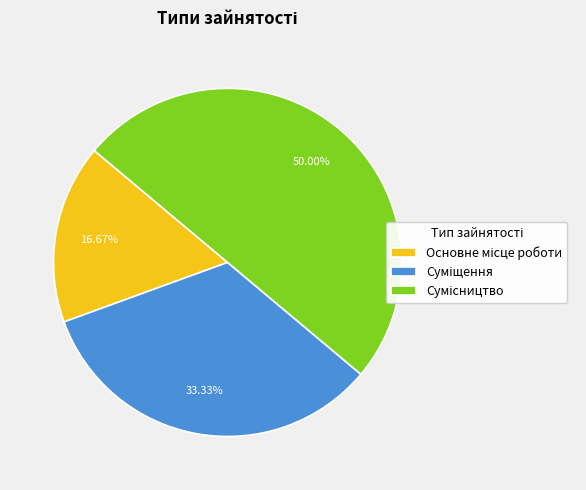

To the nearest percent, what percentage of the pie is Суміщення?

33%